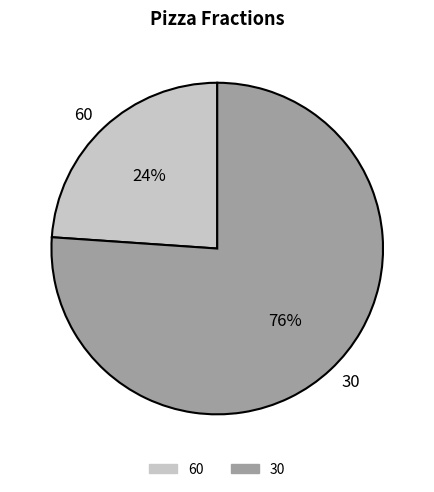

To the nearest percent, what portion does 30 represent?

76%